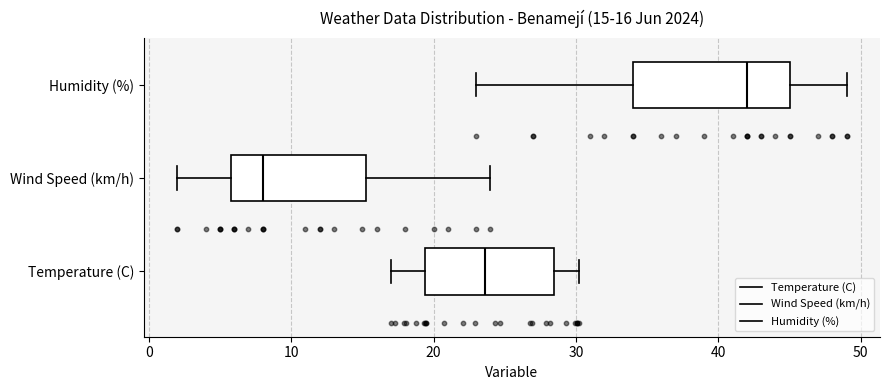

Which box is the widest, from its left edge to its right edge?

Humidity (%)